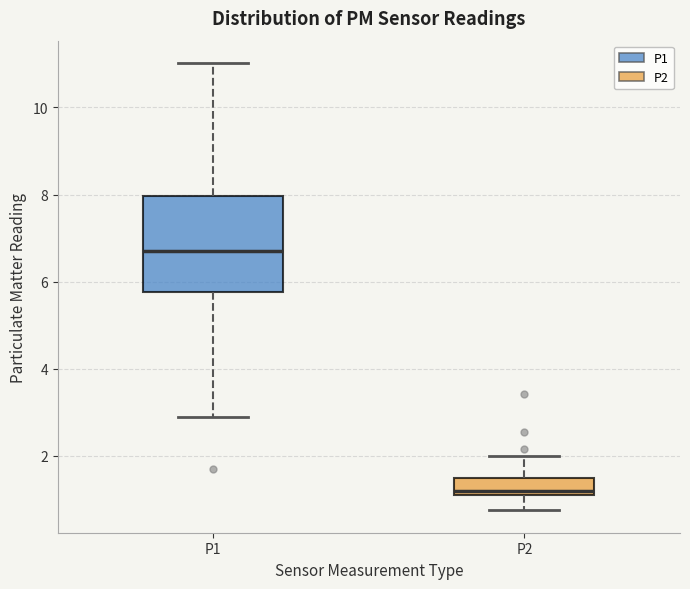

Which box's median line is the lowest?

P2